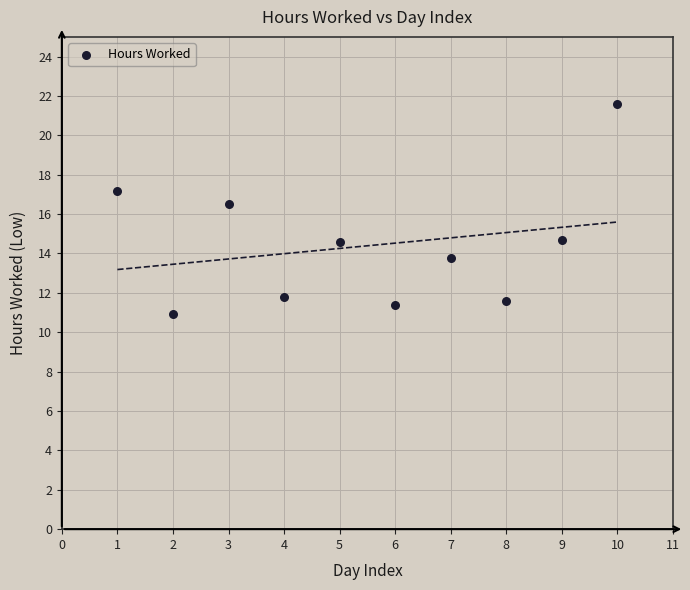

What Y value in the scatter plot is closest to 16?

16.5